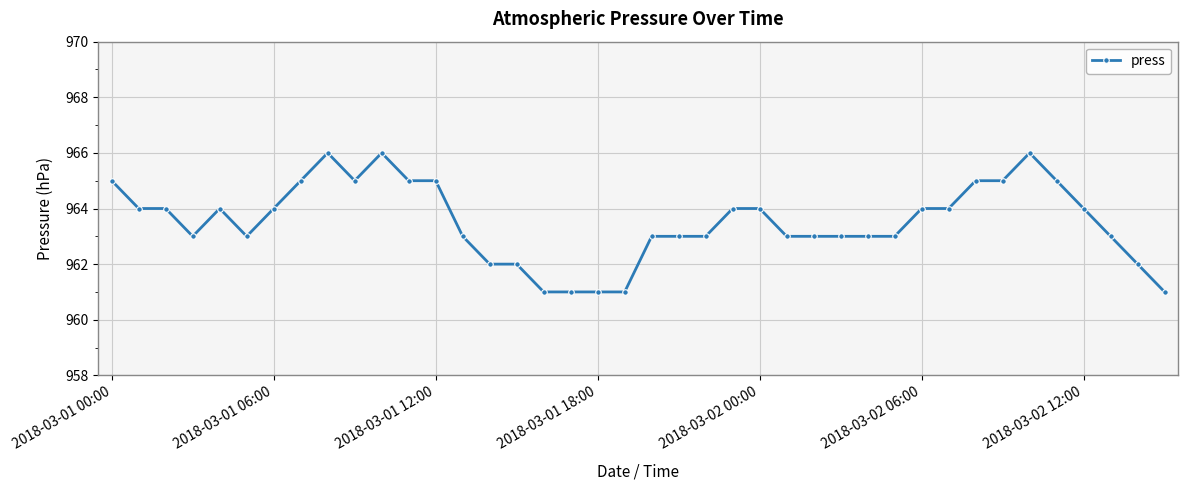

Is this an area chart (filled region under the line)?

No